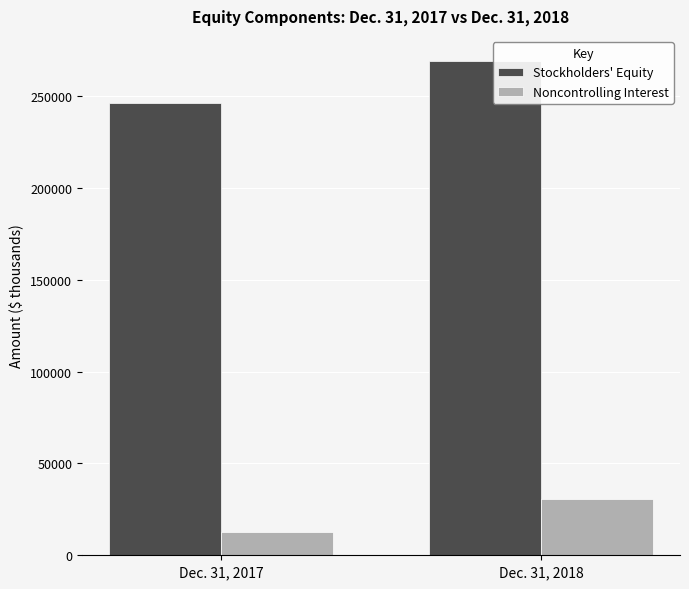

What is the value of the Noncontrolling Interest bar at the 1st from the left?

12678